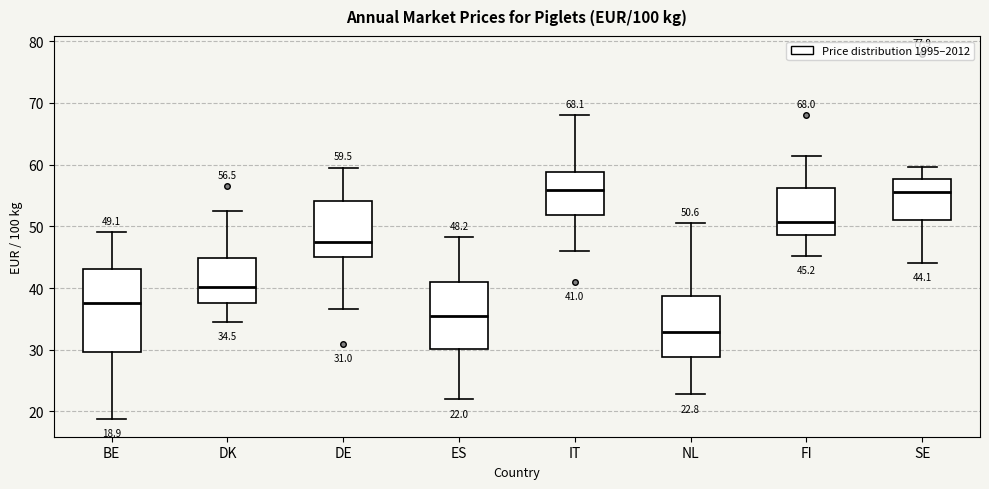

Comparing the boxes themselves (not the whiskers), which one is the tallest?

BE